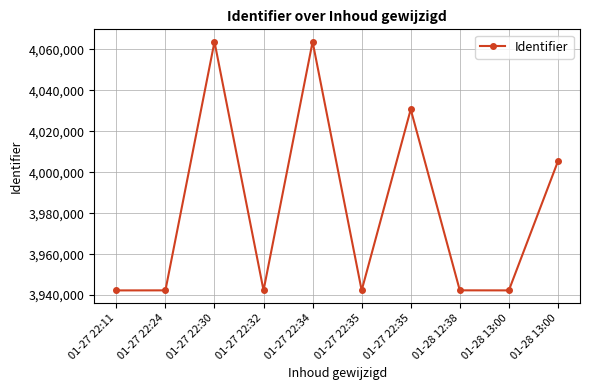

Where is the first local minimum?

01-27 22:32